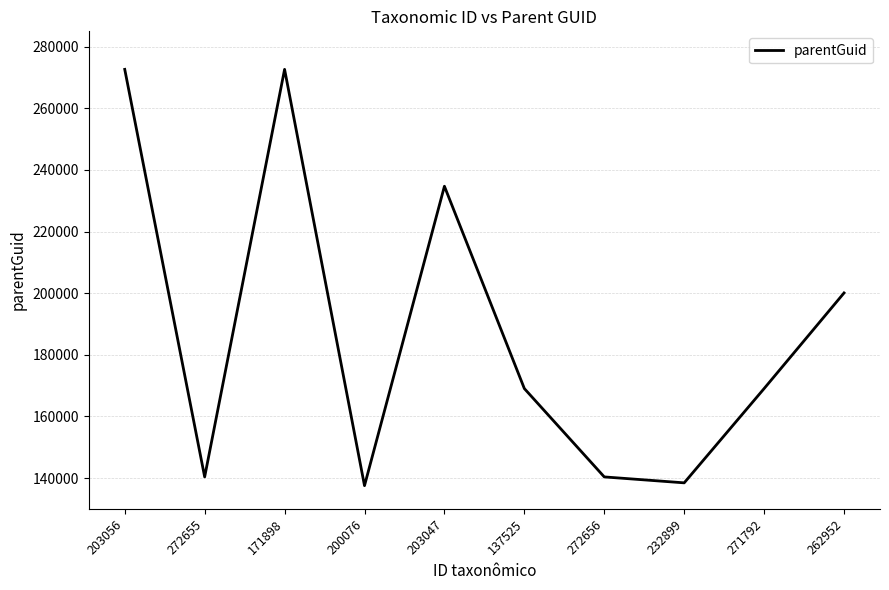

Does the chart display data point markers on the line(s)?

No